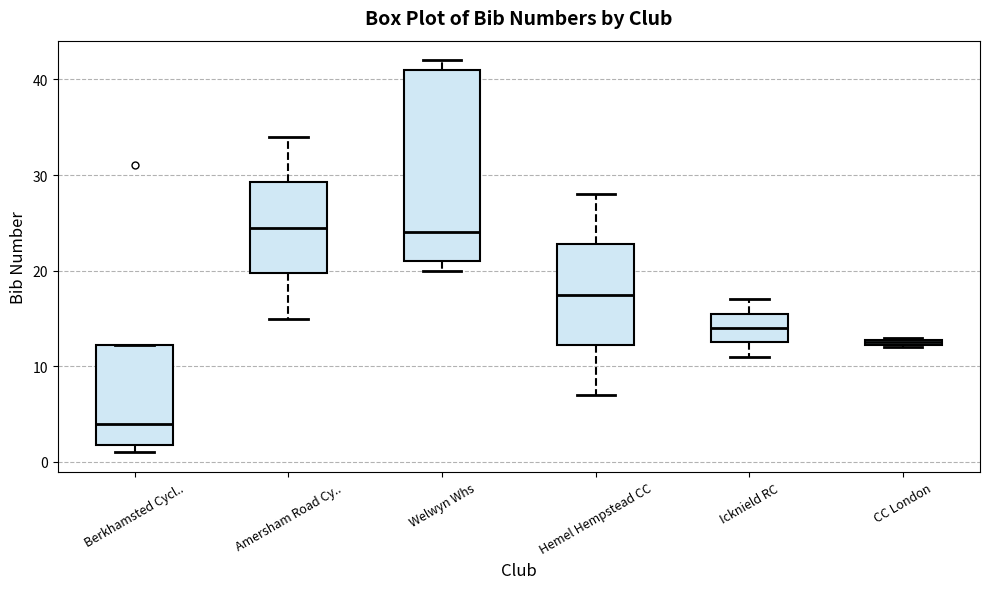

Where does the upper whisker of the box for Icknield RC end on the y-axis? The values are not printed on the chart, so give them approximately, as read against the axis.

17